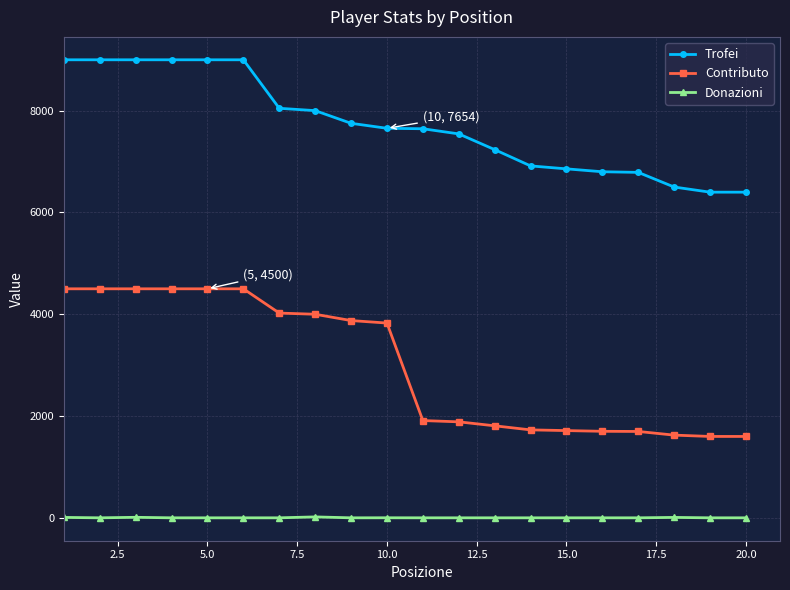

Does the chart have visible grid lines?

Yes